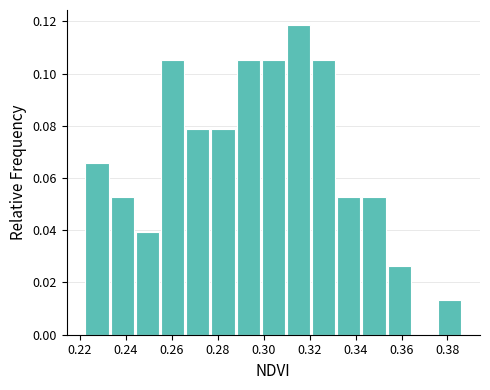

Reading left to right, list every bar in this chart as the range it spans on the x-axis followed by its height. Neither the bar edges nor the heights are printed on the chart, so give them approximately, as read against the axes.

0.222 to 0.232: 0.066
0.232 to 0.244: 0.052
0.244 to 0.254: 0.040
0.254 to 0.266: 0.106
0.266 to 0.276: 0.078
0.276 to 0.288: 0.078
0.288 to 0.298: 0.106
0.298 to 0.310: 0.106
0.310 to 0.320: 0.118
0.320 to 0.332: 0.106
0.332 to 0.342: 0.052
0.342 to 0.354: 0.052
0.354 to 0.364: 0.026
0.364 to 0.376: 0
0.376 to 0.386: 0.014